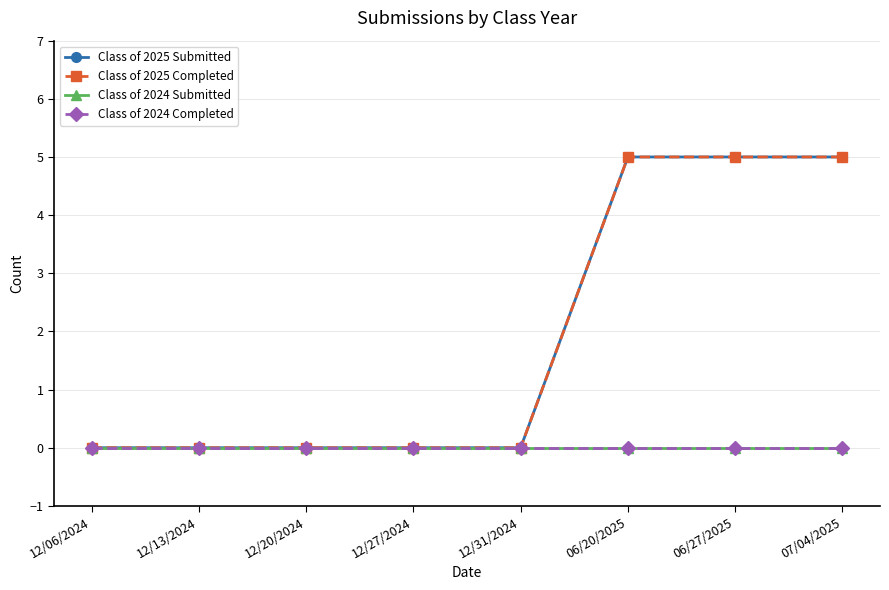

Does the chart have visible grid lines?

Yes